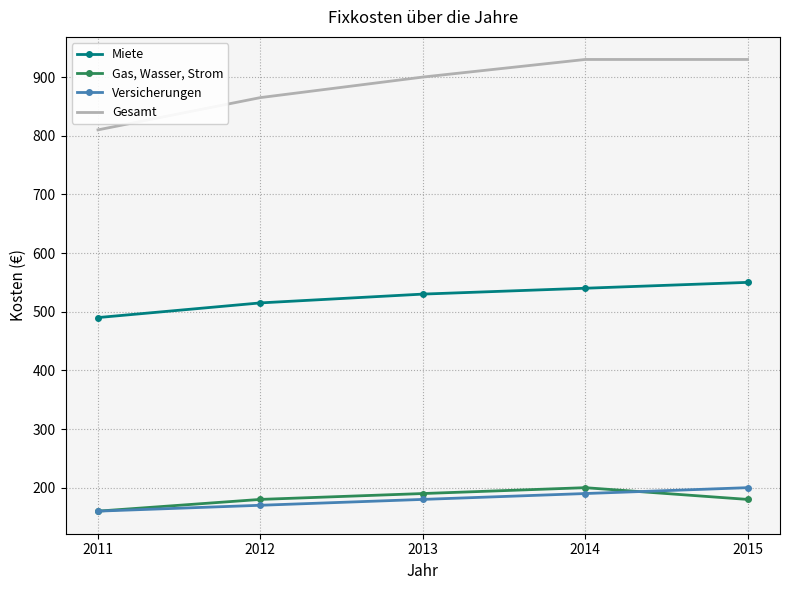

Which series has the widest spread of values?

Gesamt